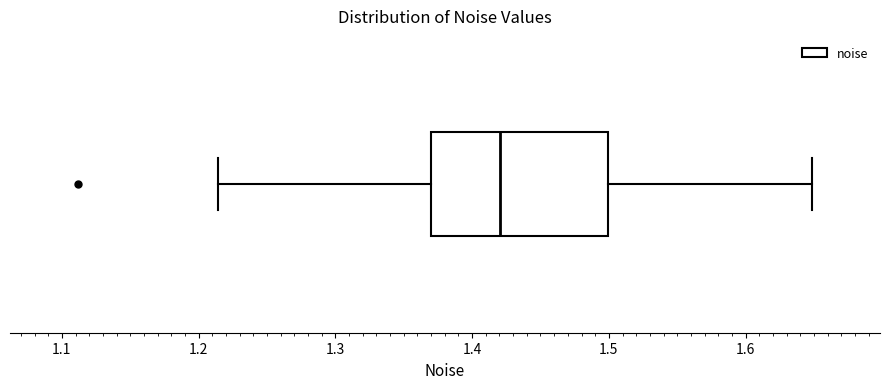

Transcribe this box plot: give where the median line is, the range the box spans, and where the two whiskers end, as read against the x-axis. The values are not printed on the chart, so give them approximately, as read against the axis.

median 1.42, box 1.37 to 1.50, whiskers 1.21 to 1.65